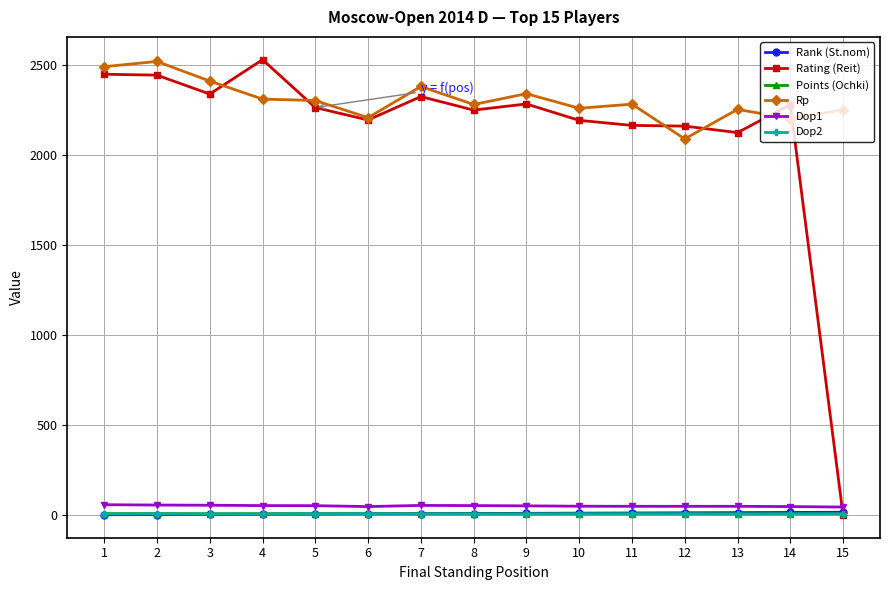

Where is the first local minimum for Rating (Reit)?

3